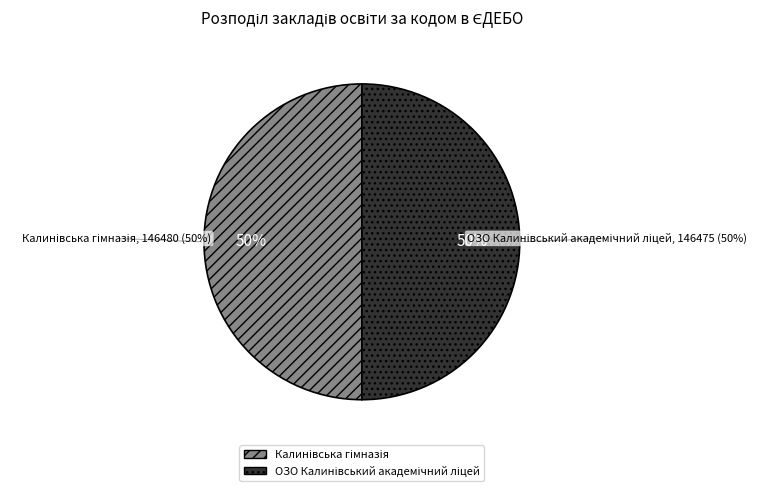

Rank the categories by value from highest to lowest.

Калинівська гімназія, ОЗО Калинівський академічний ліцей